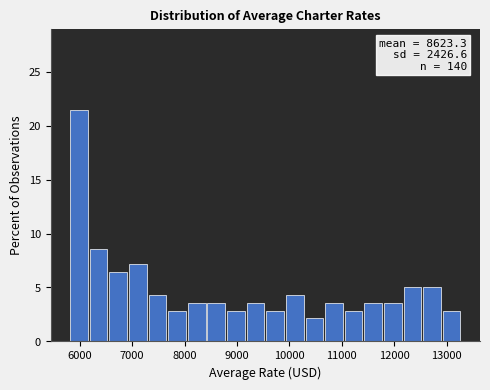

Read against the x-axis, roughly where is the centre of the tallest bar?

6000